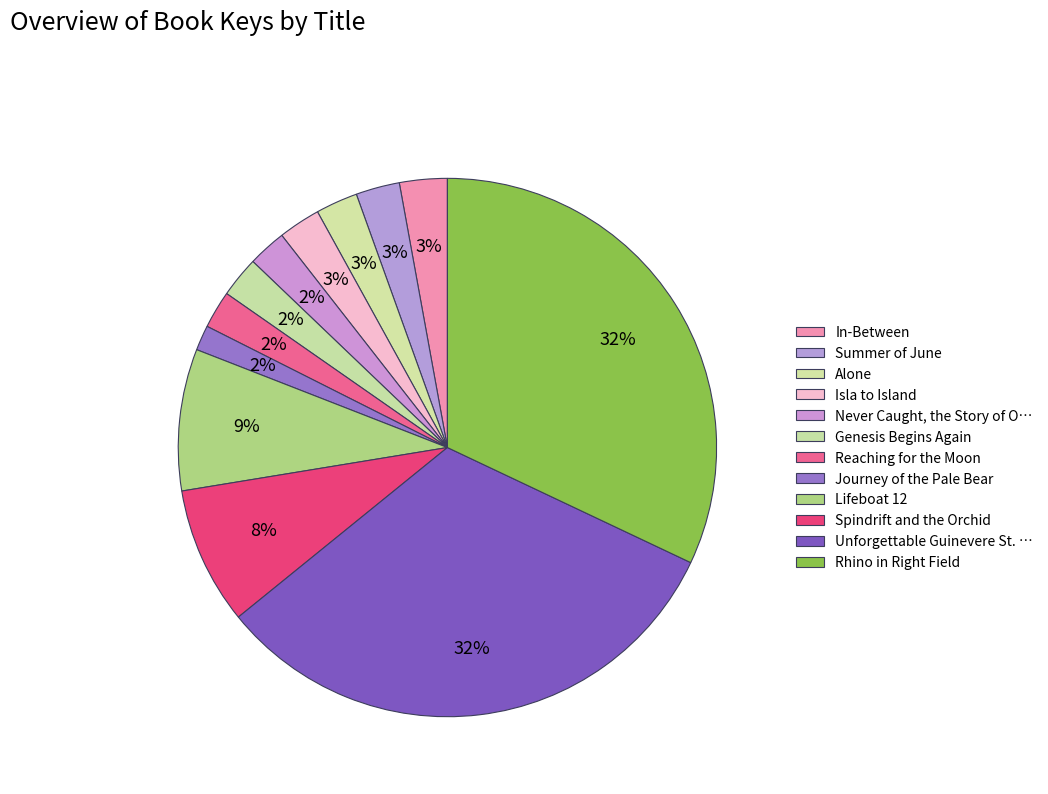

What portion of the pie excludes Spindrift and the Orchid?

91.7%